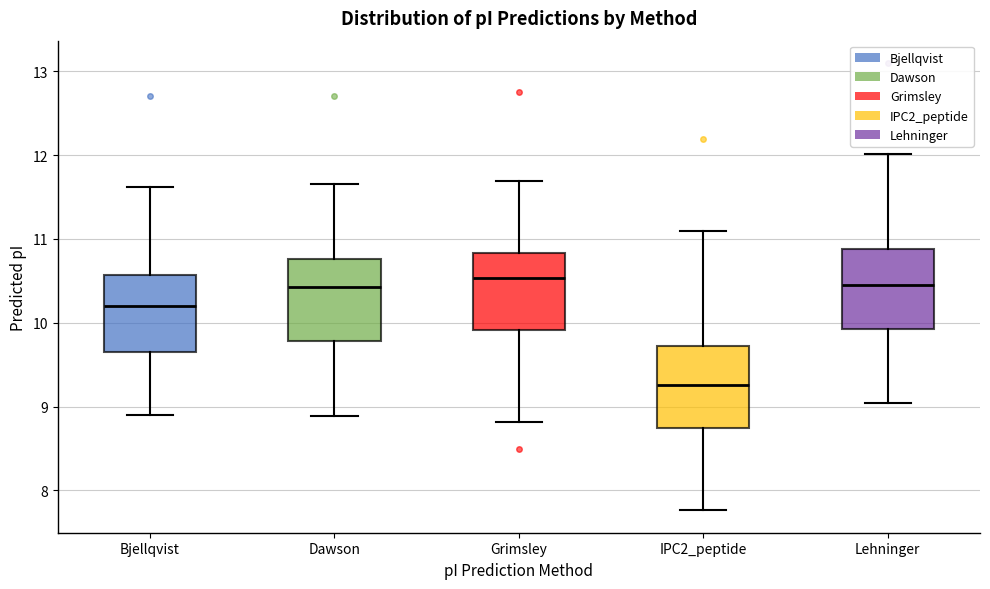

Reading left to right, read every box against the y-axis: the position of its median line, the range the box covers, and the ends of its whiskers. The values are not printed on the chart, so give them approximately, as read against the axis.

Bjellqvist: median 10.2, box 9.6 to 10.6, whiskers 8.9 to 11.6
Dawson: median 10.4, box 9.8 to 10.8, whiskers 8.9 to 11.7
Grimsley: median 10.5, box 9.9 to 10.8, whiskers 8.8 to 11.7
IPC2_peptide: median 9.3, box 8.7 to 9.7, whiskers 7.8 to 11.1
Lehninger: median 10.5, box 9.9 to 10.9, whiskers 9.0 to 12.0